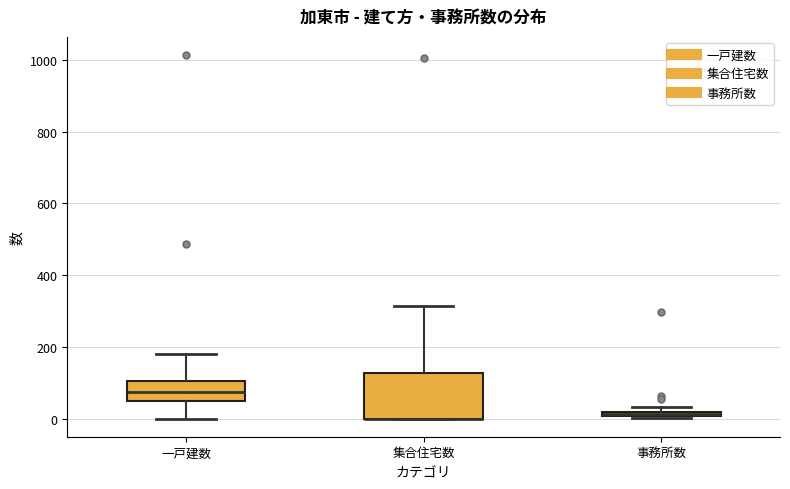

Where is the upper edge of the box for 集合住宅数 on the y-axis? The values are not printed on the chart, so give them approximately, as read against the axis.

120